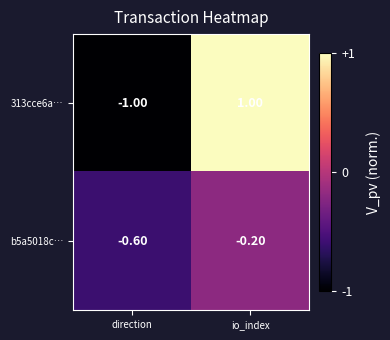

At which category is the sum across all series the highest?

io_index